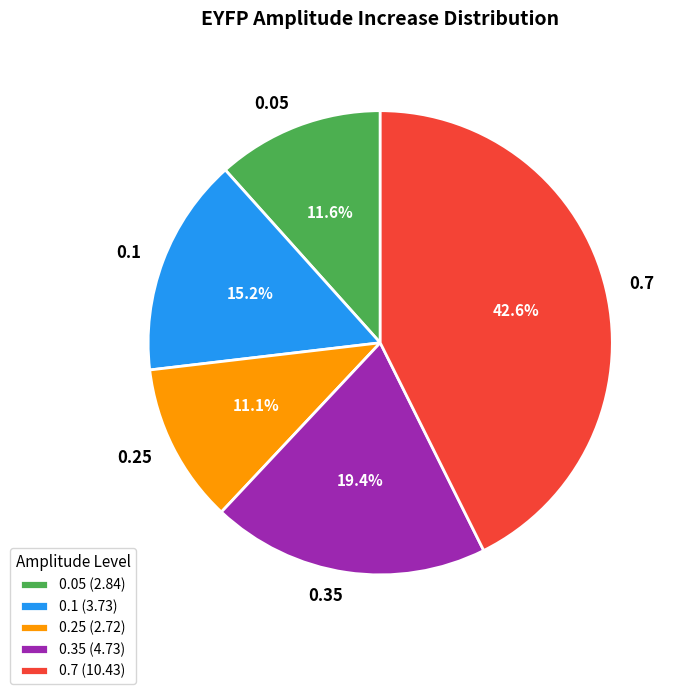

Does 0.7 account for over 50% of the chart?

No